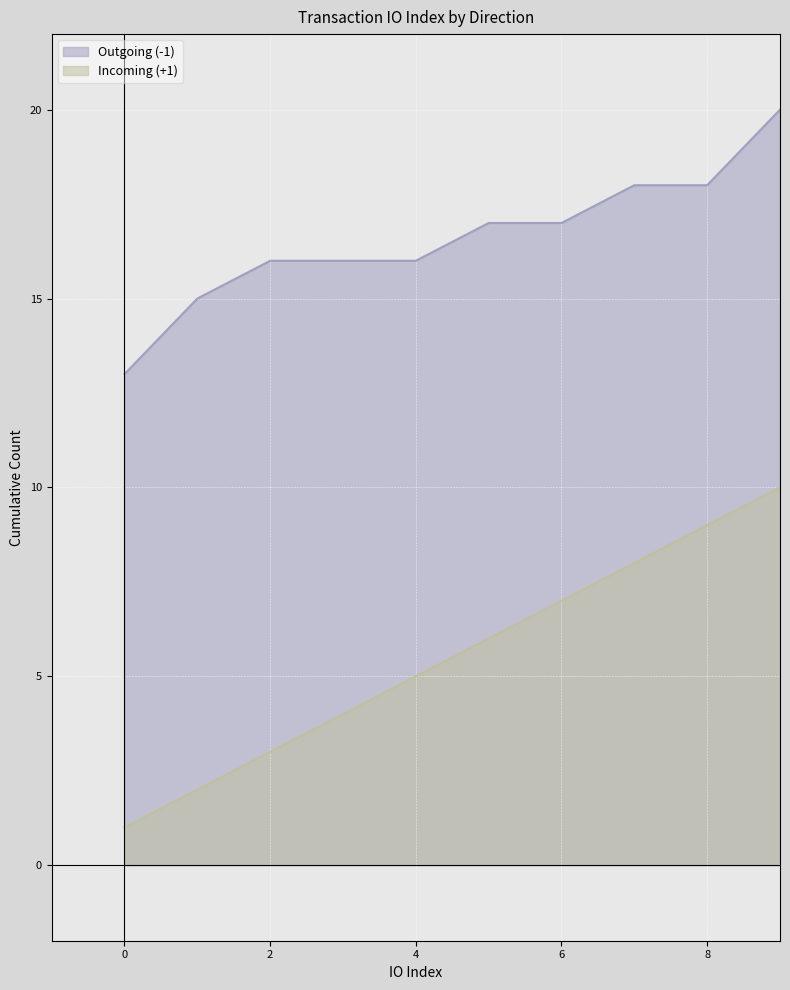

Rank the series by their maximum value, from lowest to highest.

Incoming (+1), Outgoing (-1)